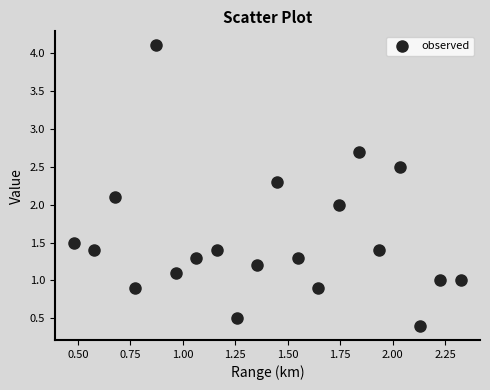

What is the range of Y values (max minus min)?

3.7